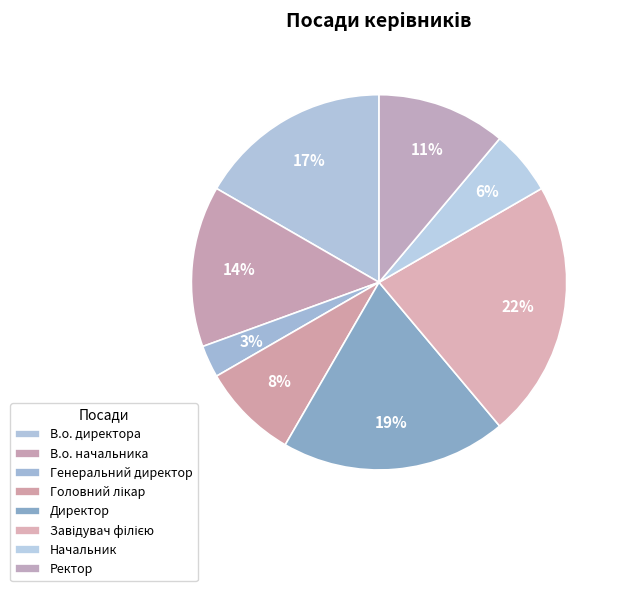

Rank the categories by value from lowest to highest.

Генеральний директор, Начальник, Головний лікар, Ректор, В.о. начальника, В.о. директора, Директор, Завідувач філією